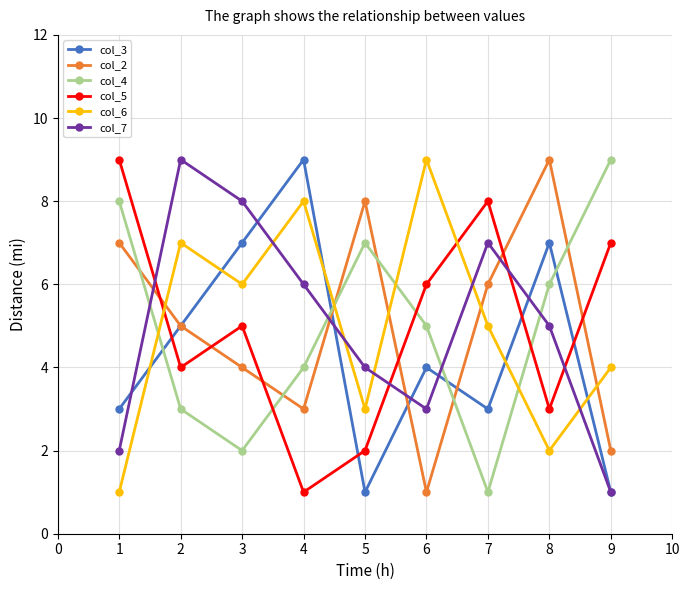

The value of col_2 at 1 is 7. True or false?

True